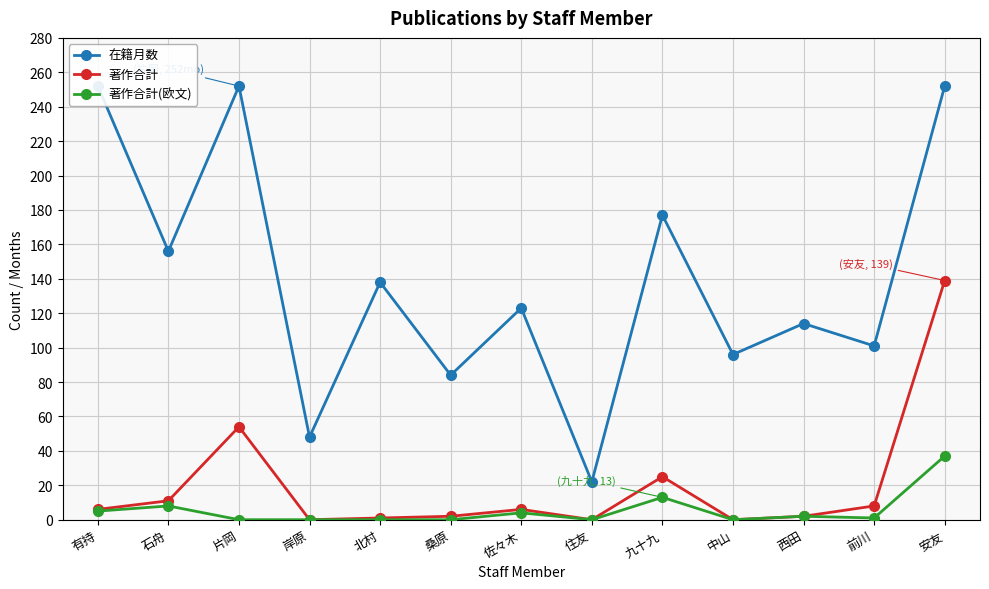

Between 有持 and 佐々木, which is larger?

有持